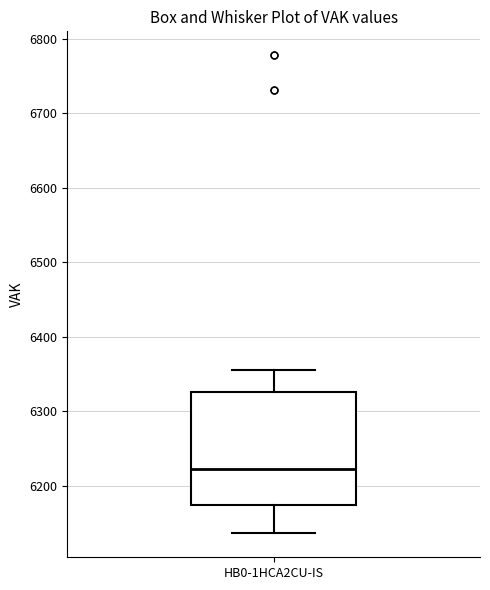

Transcribe this box plot: give where the median line is, the range the box spans, and where the two whiskers end, as read against the y-axis. The values are not printed on the chart, so give them approximately, as read against the axis.

median 6220, box 6170 to 6330, whiskers 6140 to 6360